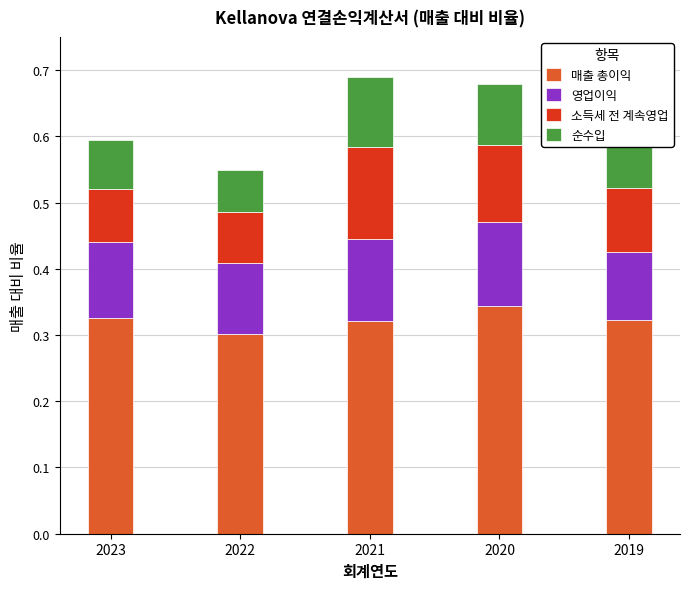

What is the total value across all series at 2023?

0.6